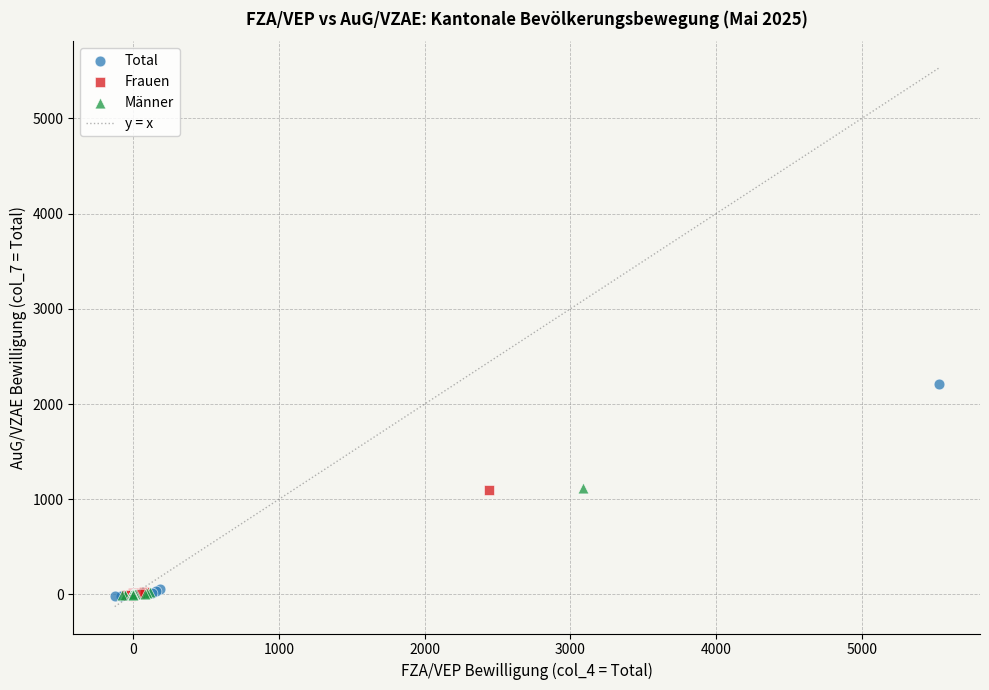

Which series has the largest Y range (max minus min)?

Total